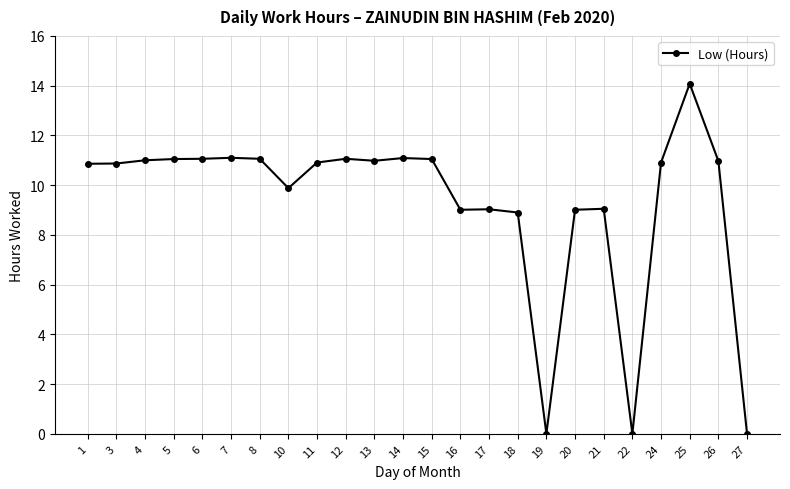

How many lines are shown in the chart?

1